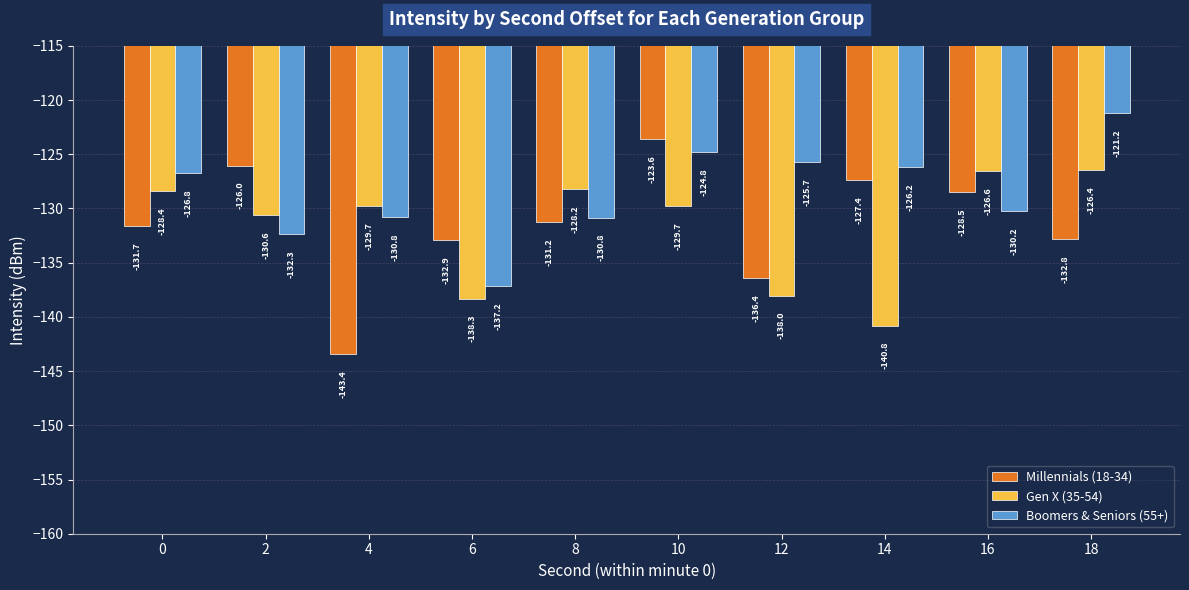

The value of Millennials (18-34) at 18 is -132.8. True or false?

True